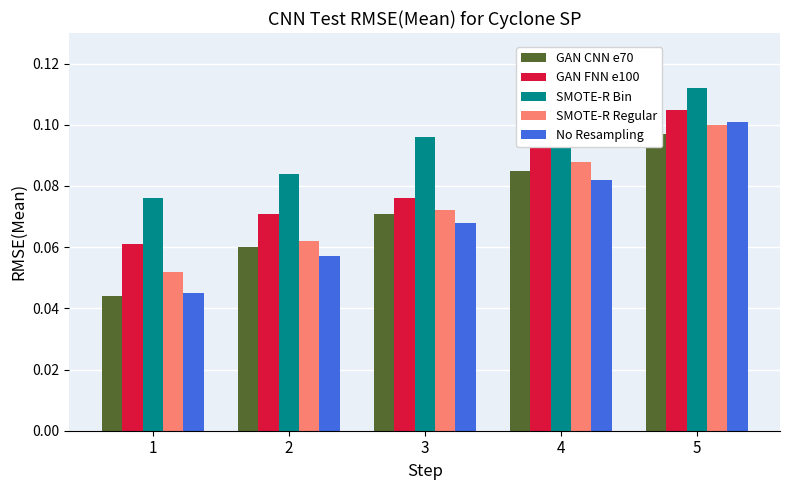

Which series has the widest spread of values?

No Resampling